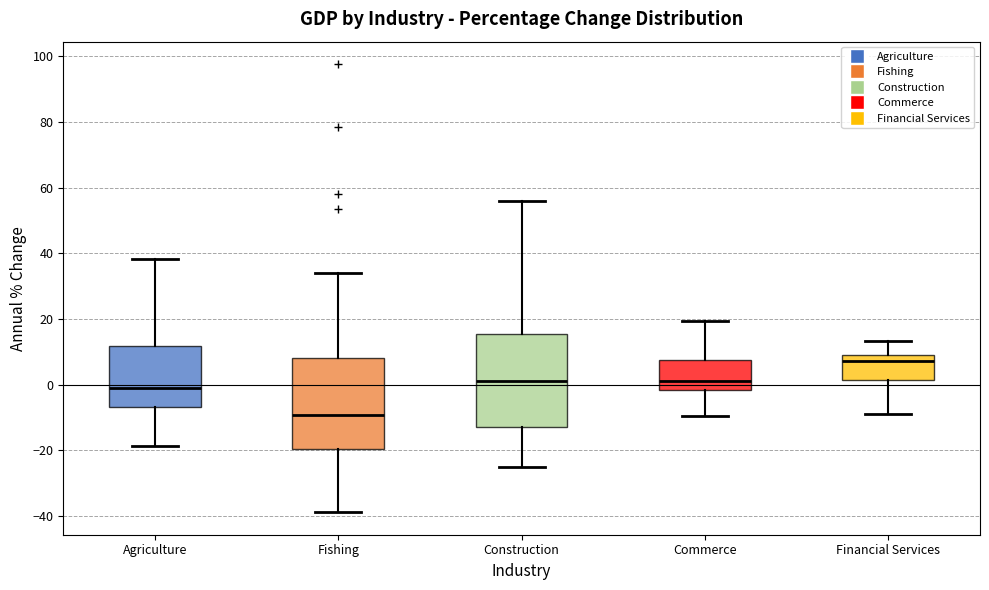

Which box's median line is the highest?

Financial Services